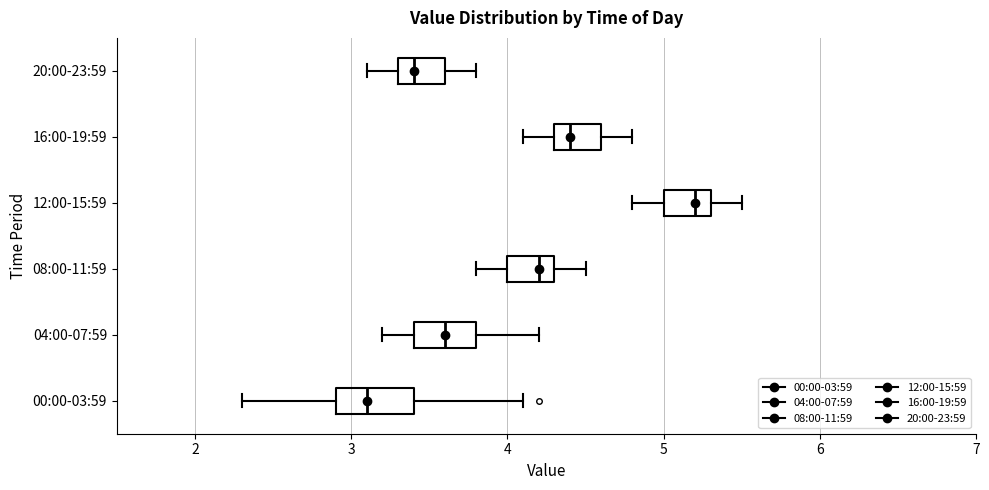

Which box is the widest, from its left edge to its right edge?

00:00-03:59